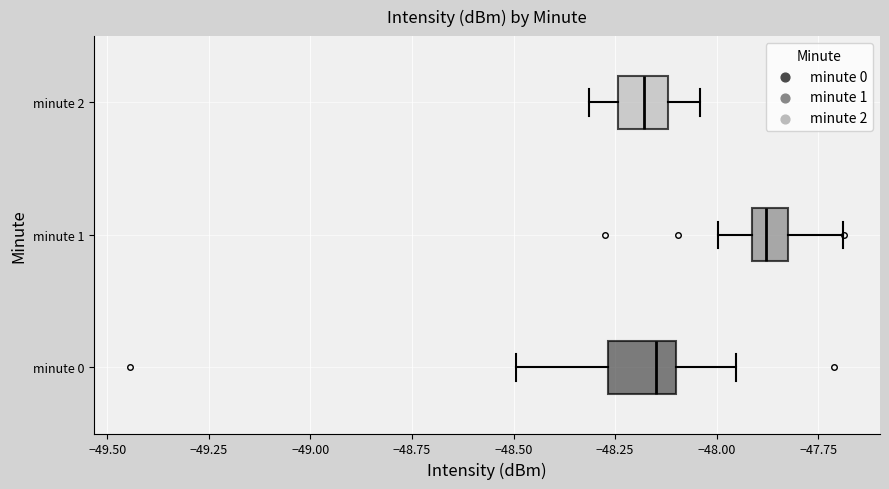

Where is the left edge of the box for minute 1 on the x-axis? The values are not printed on the chart, so give them approximately, as read against the axis.

-47.90